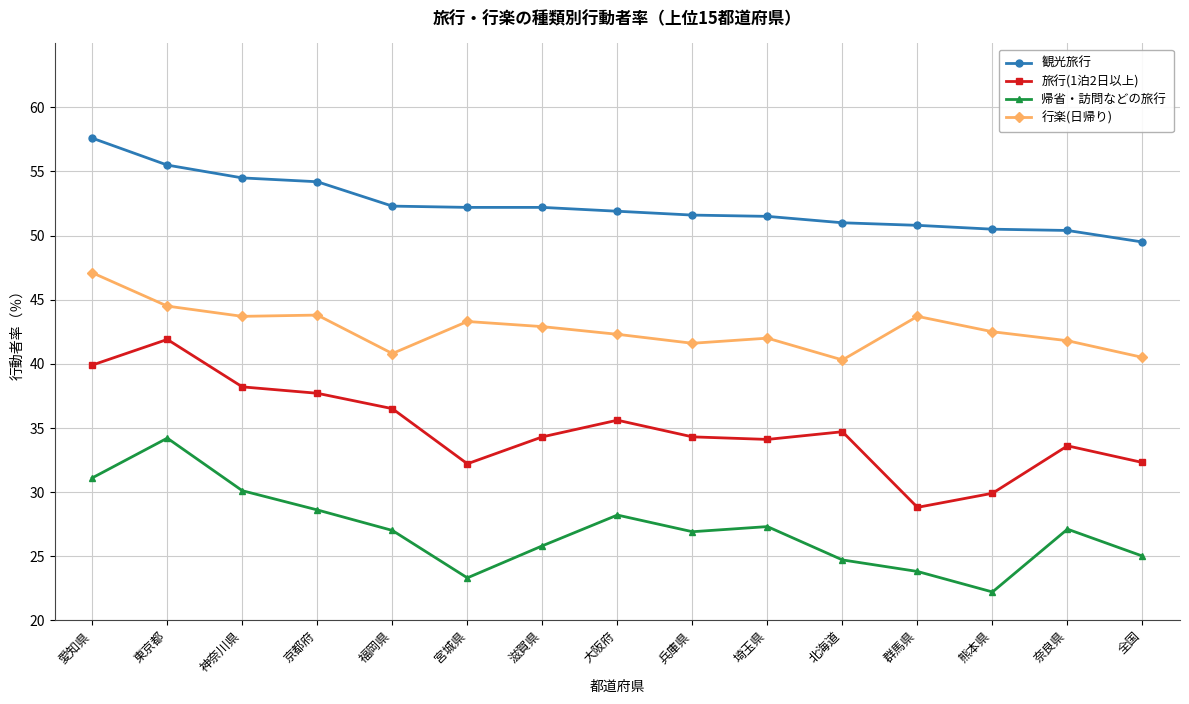

True or false: 帰省・訪問などの旅行 and 観光旅行 cross at least once.

False